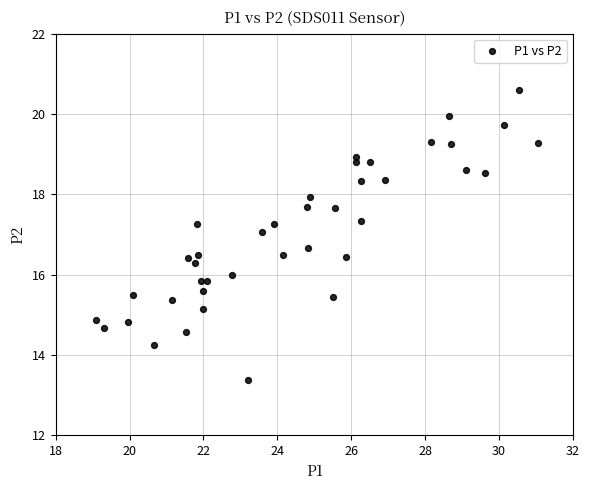

What is the range of Y values (max minus min)?

7.2